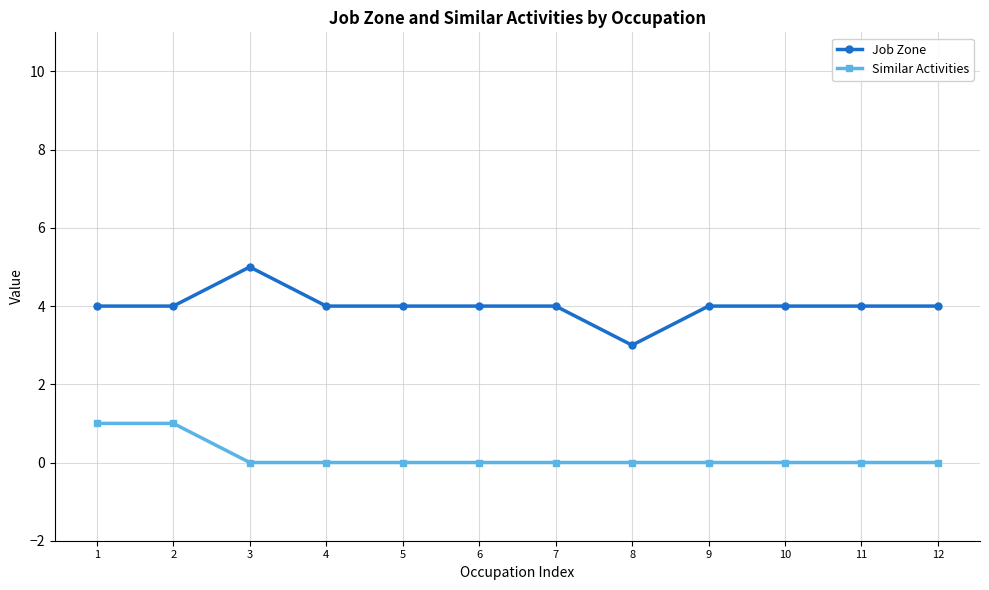

How many categories are shown in the chart?

12